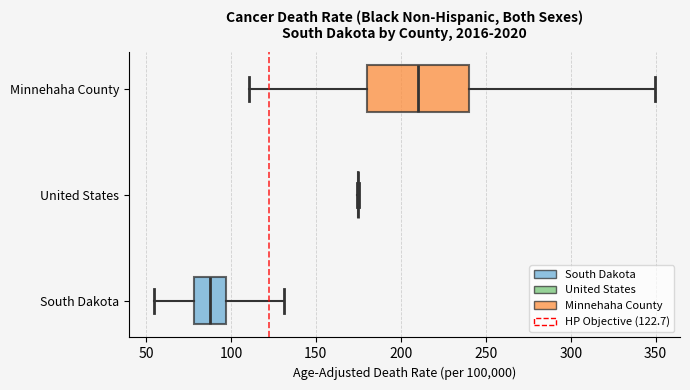

Reading bottom to top, transcribe this box plot: for each box, give where its median line is, the range the box spans, and where its two whiskers end, as read against the x-axis. The values are not printed on the chart, so give them approximately, as read against the axis.

South Dakota: median 90, box 80 to 95, whiskers 55 to 130
United States: box collapsed to a line at 175, whiskers 175 to 175
Minnehaha County: median 210, box 180 to 240, whiskers 110 to 350